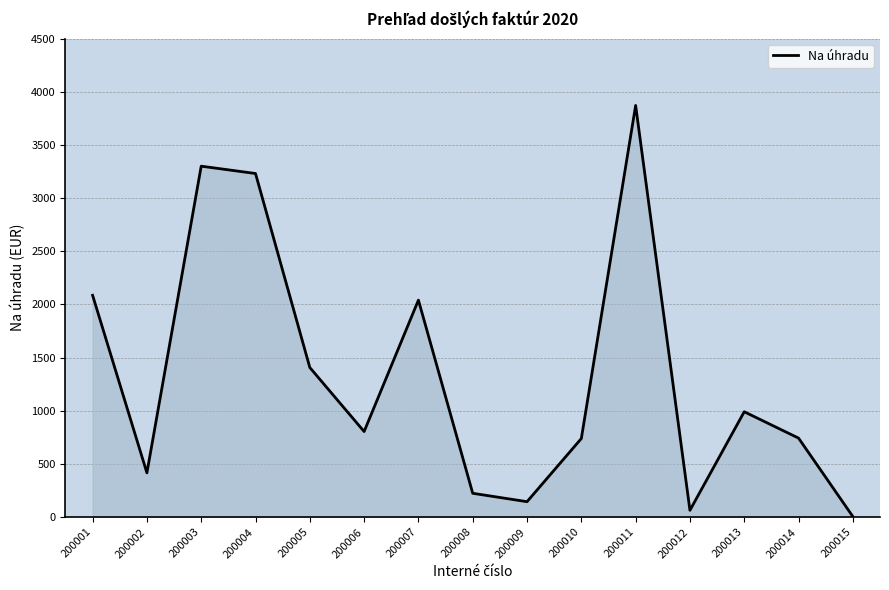

True or false: the data has more than 0 interior local peaks.

True